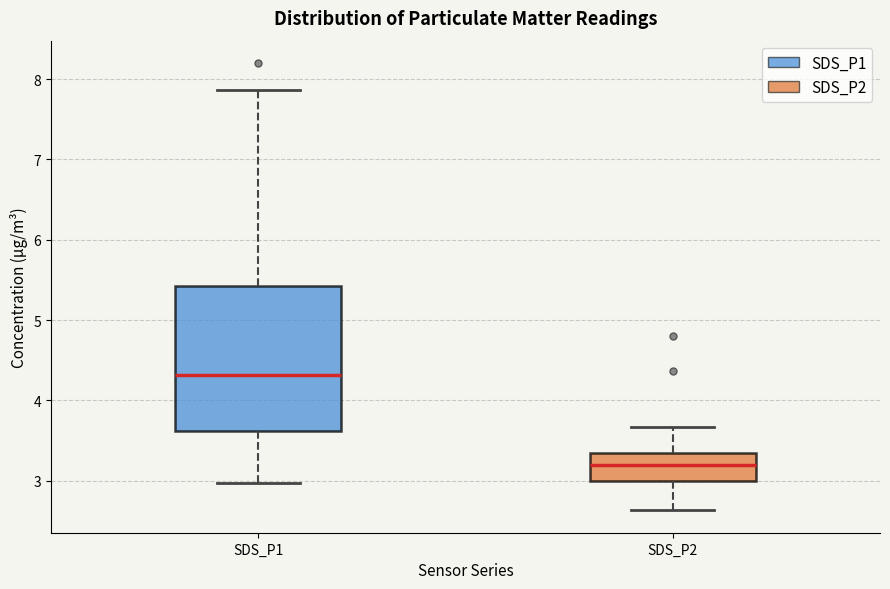

Reading left to right, transcribe this box plot: for each box, give where its median line is, the range the box spans, and where its two whiskers end, as read against the y-axis. The values are not printed on the chart, so give them approximately, as read against the axis.

SDS_P1: median 4.3, box 3.6 to 5.4, whiskers 3.0 to 7.9
SDS_P2: median 3.2, box 3.0 to 3.3, whiskers 2.6 to 3.7